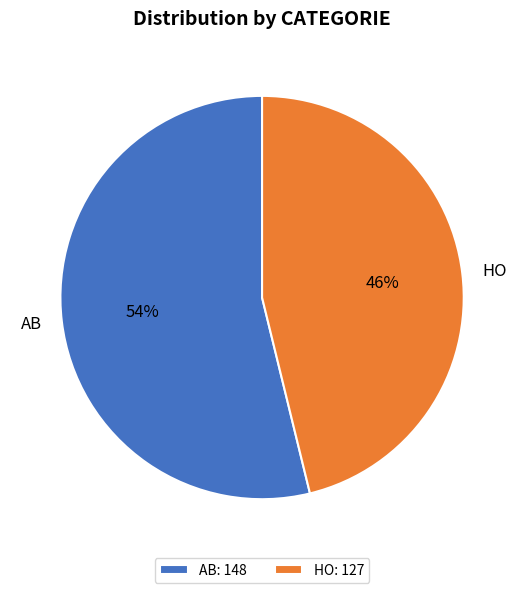

To the nearest percent, what is the difference between the AB and HO slice percentages?

8%